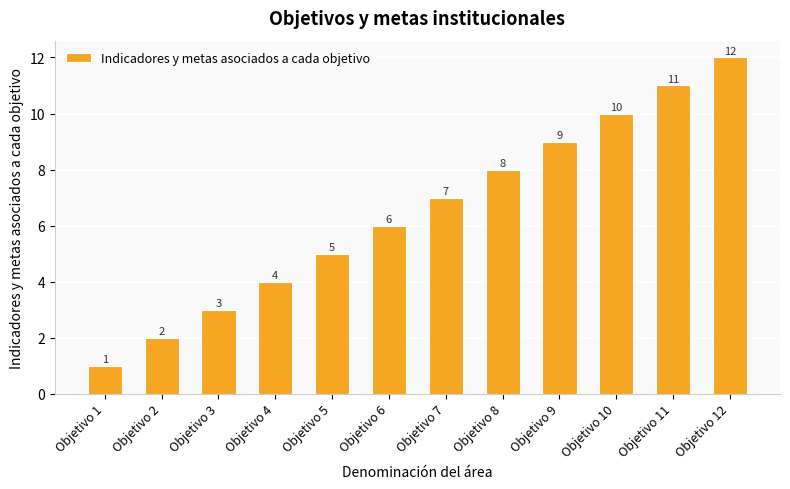

What is the value of the 10th bar from the left?

10